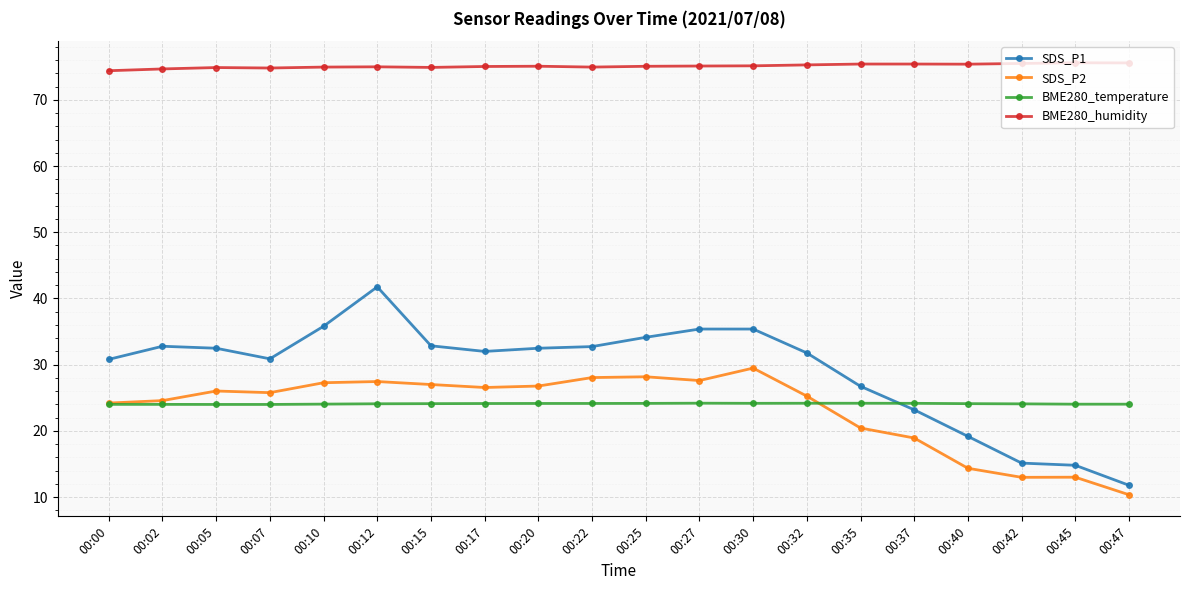

Does the chart display data point markers on the line(s)?

Yes